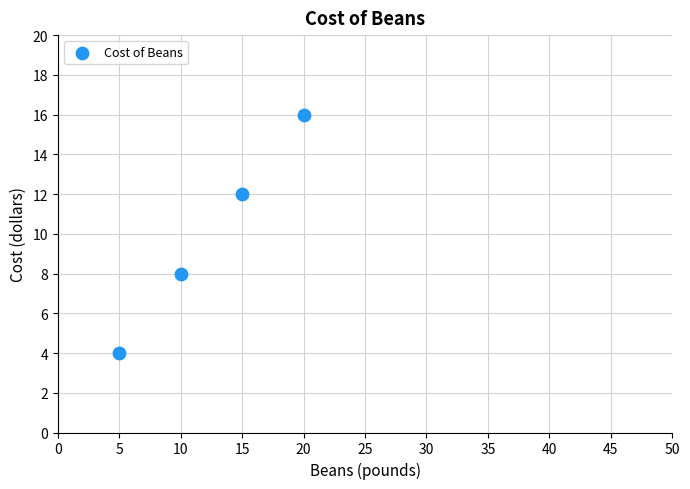

What is the range of Y values (max minus min)?

12